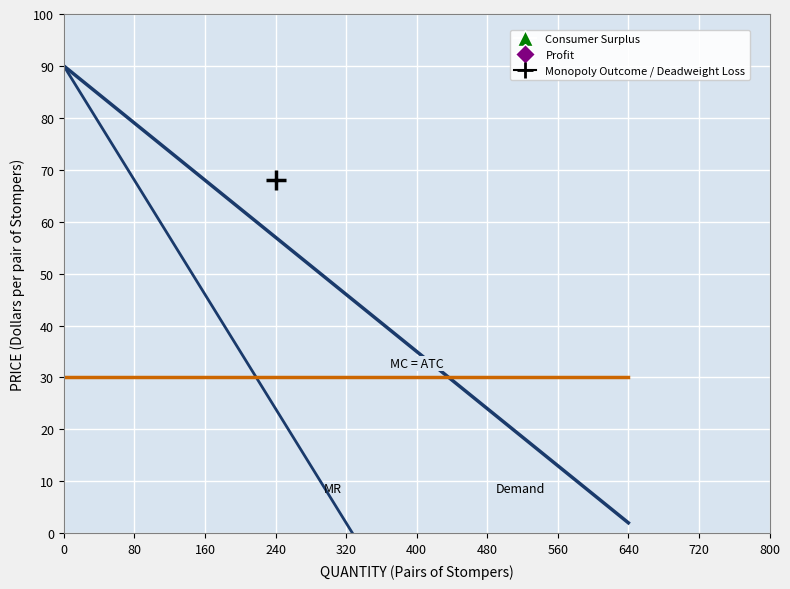

Reading left to right, what are all the values shown in this chart?

Demand: 90	79	68	57	46	35	24	13	2
MR: 90	68	46	24	2	-20	-42	-64	-86
MC = ATC: 30	30	30	30	30	30	30	30	30